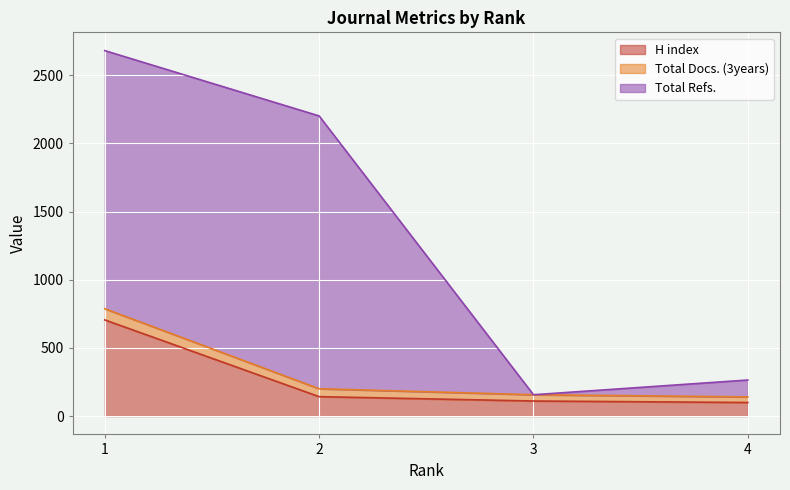

The value of H index at 1 is 706. True or false?

True